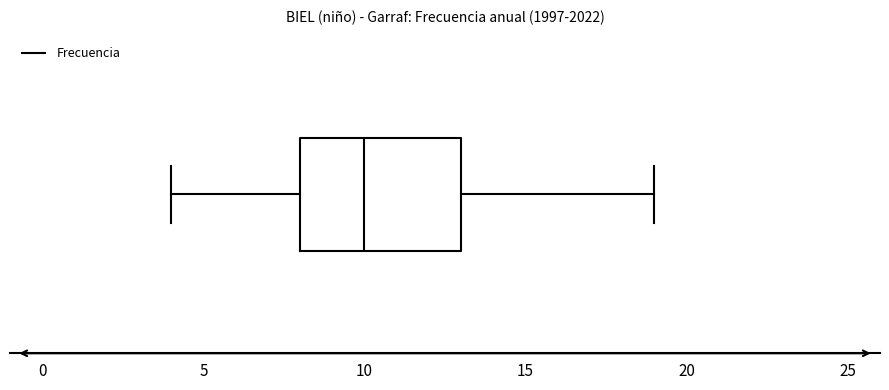

Where is the right edge of the box on the x-axis? The values are not printed on the chart, so give them approximately, as read against the axis.

13